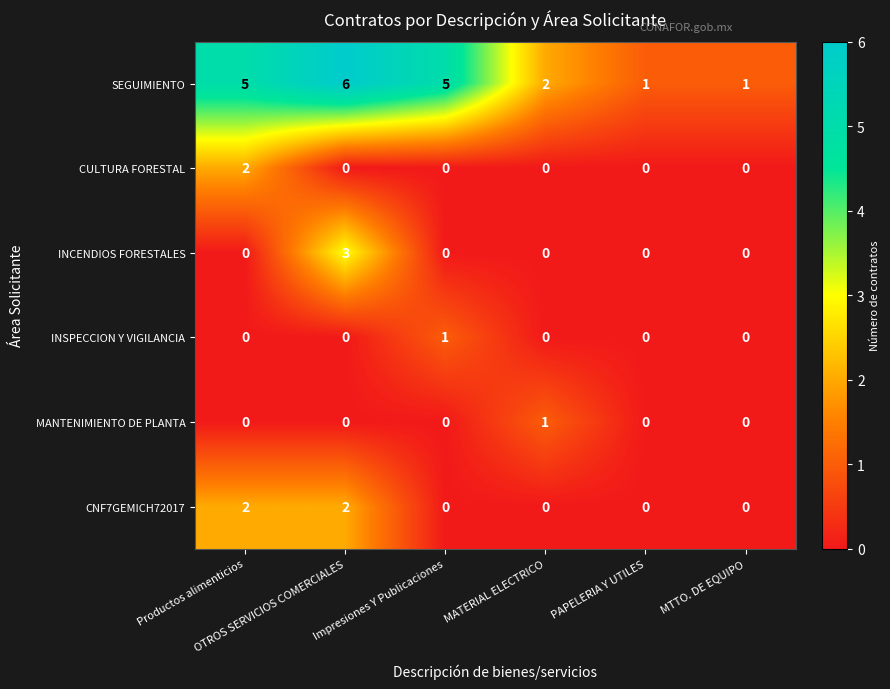

What is the greatest value displayed?

6